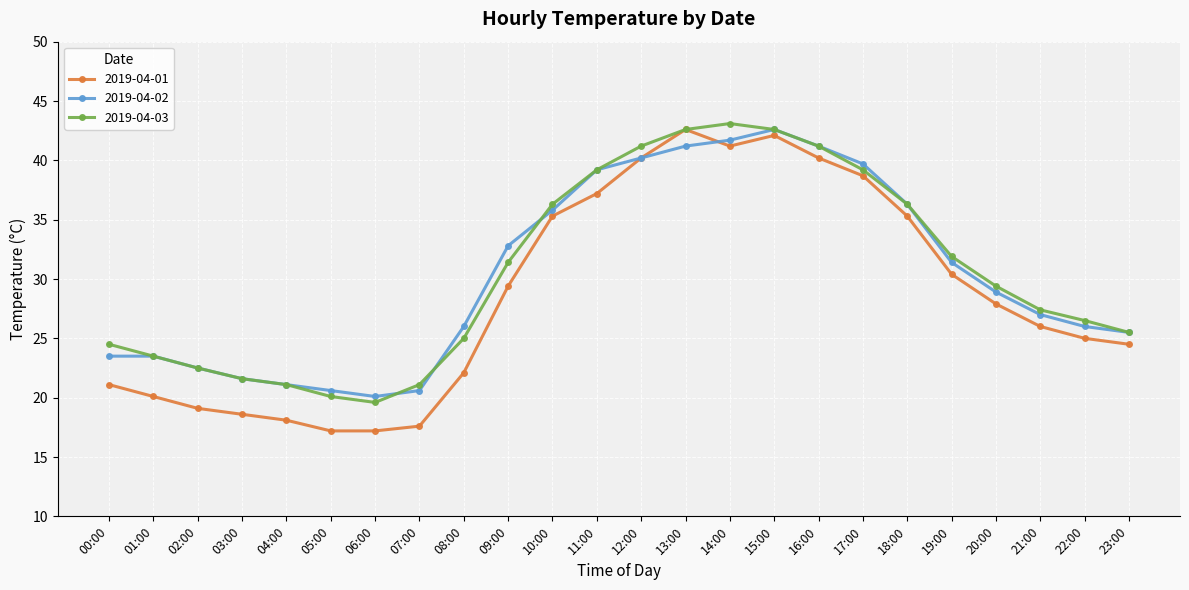

The 2019-04-01 series shows 39.7 at 21:00. True or false?

False